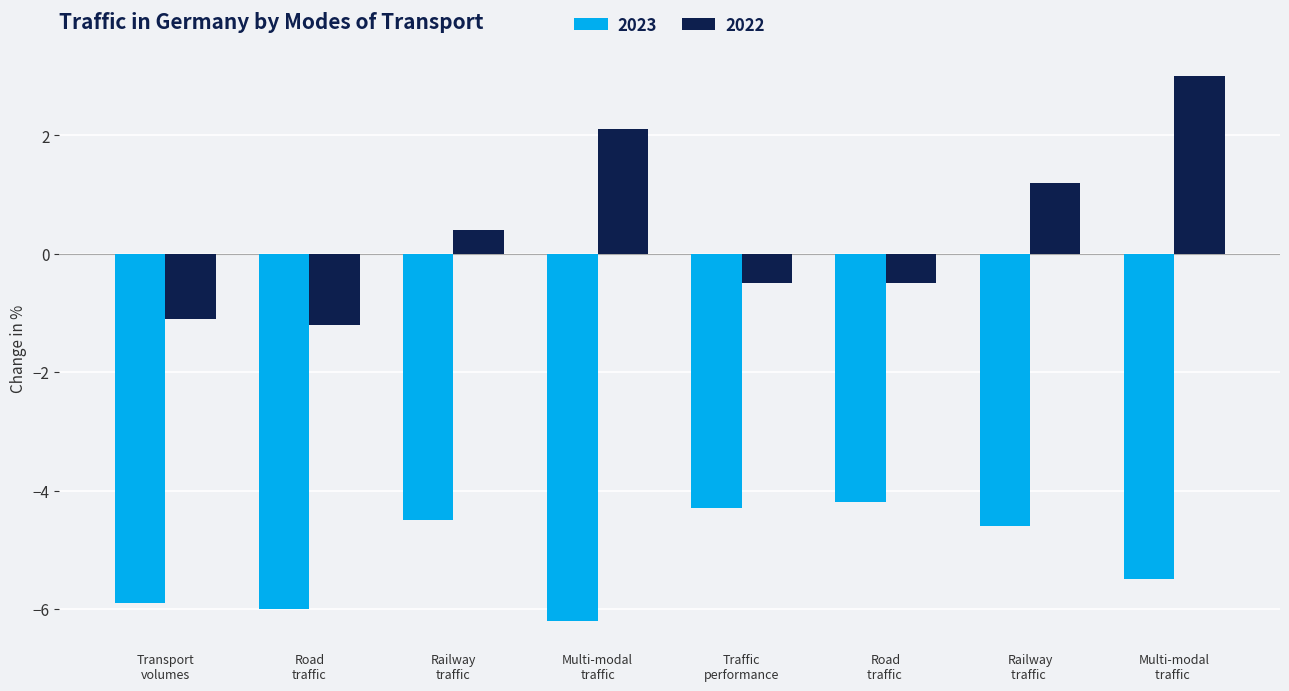

Which series has the largest range (max minus min)?

2022